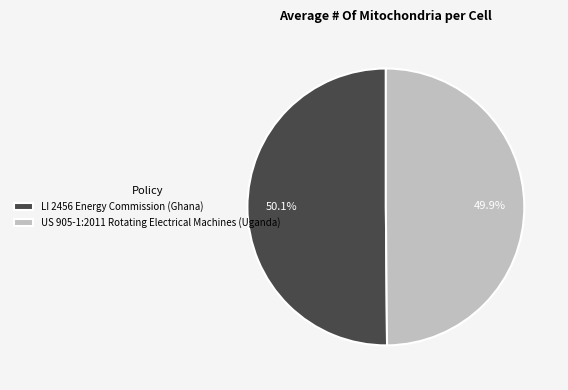

How many slices are in this pie chart?

2